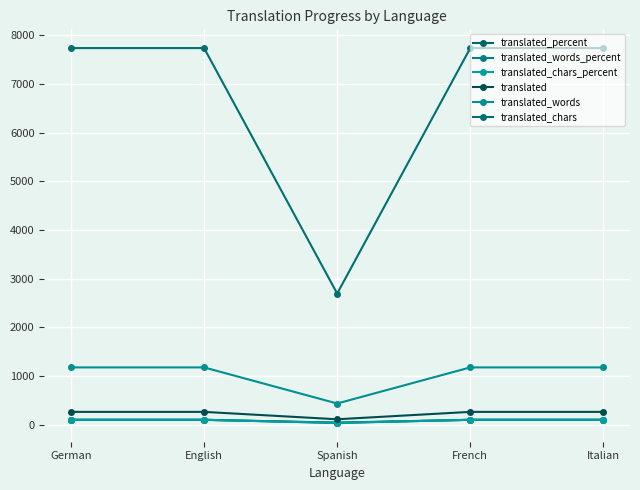

What is the label of the 1st point from the right?

Italian